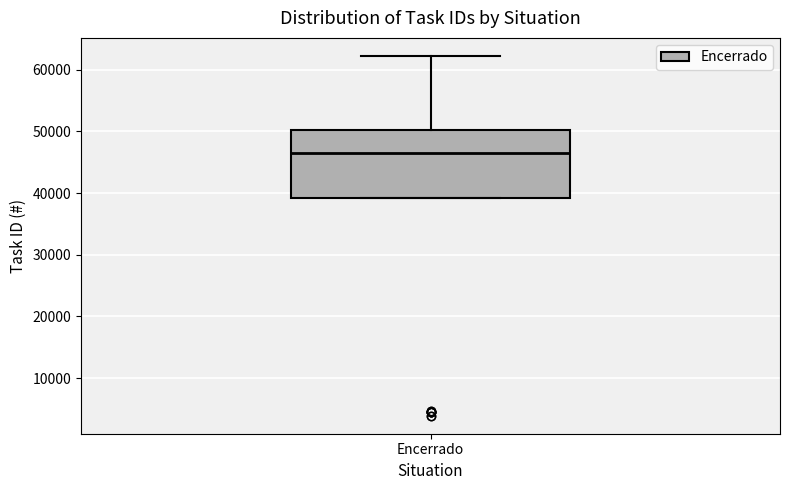

Transcribe this box plot: give where the median line is, the range the box spans, and where the two whiskers end, as read against the y-axis. The values are not printed on the chart, so give them approximately, as read against the axis.

median 47000, box 39000 to 50000, whiskers 39000 to 62000